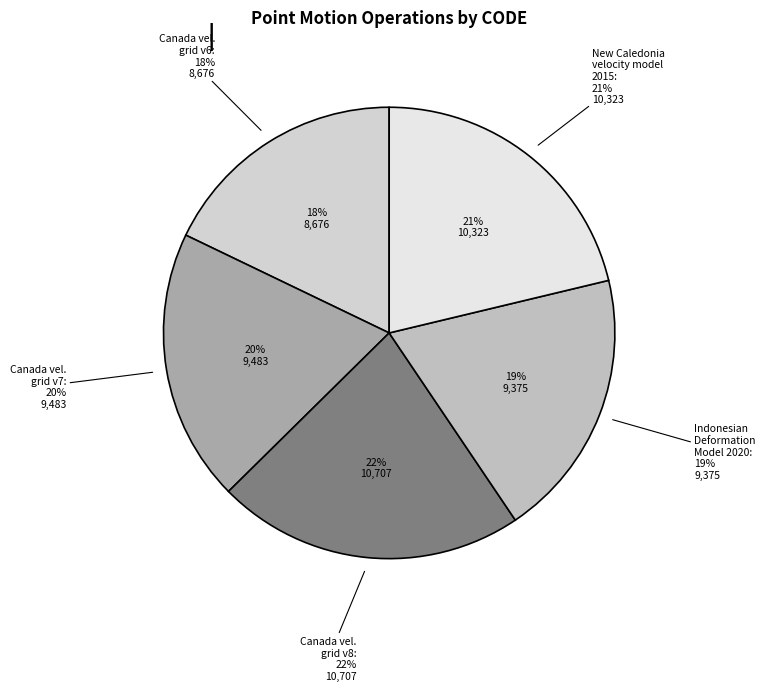

Does Indonesian Deformation Model 2020 account for over 50% of the chart?

No